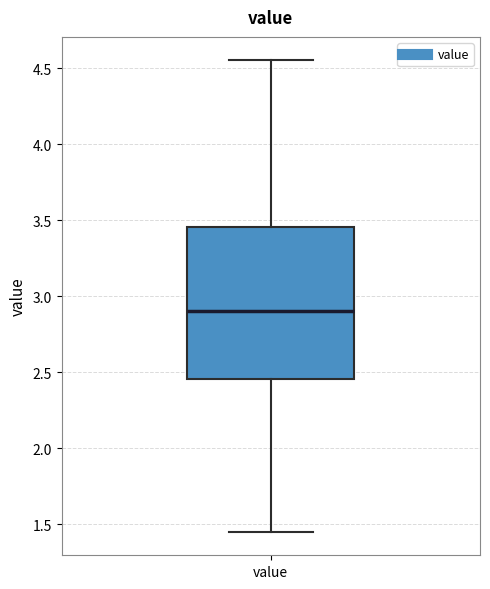

Read this box plot against the y-axis: the position of the median line, the range covered by the box, and the ends of both whiskers. The values are not printed on the chart, so give them approximately, as read against the axis.

median 2.90, box 2.45 to 3.45, whiskers 1.45 to 4.55